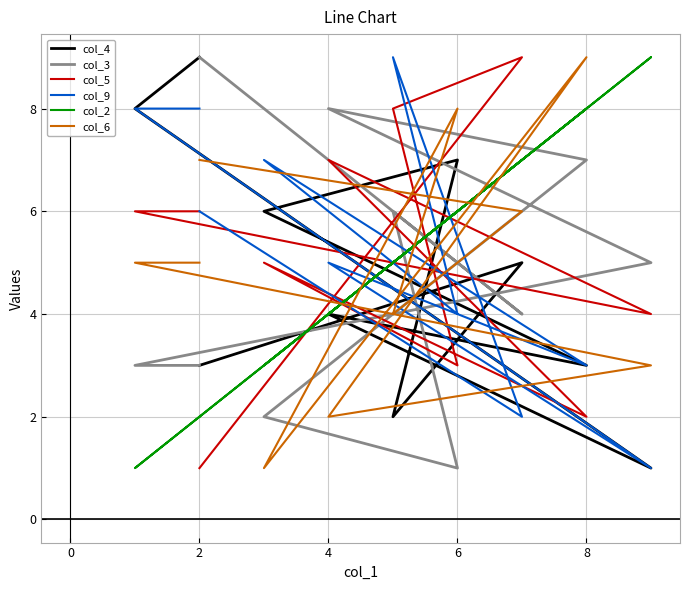

True or false: col_3 has more than 0 interior local peaks.

True